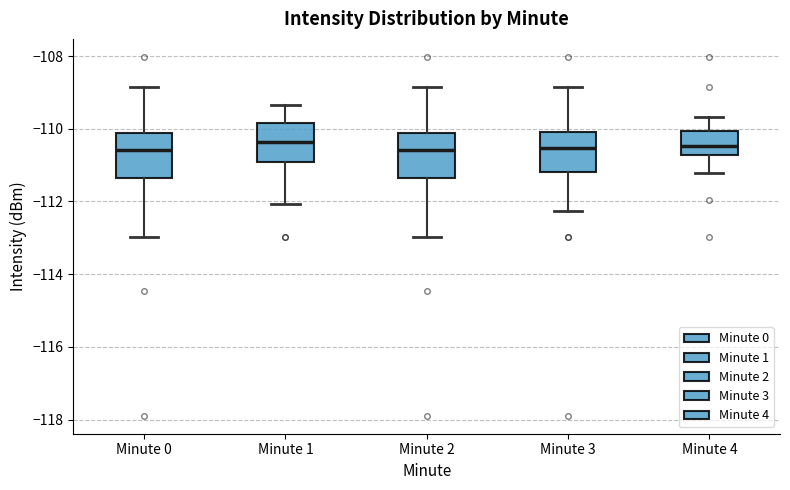

Reading left to right, transcribe this box plot: for each box, give where its median line is, the range the box spans, and where its two whiskers end, as read against the y-axis. The values are not printed on the chart, so give them approximately, as read against the axis.

Minute 0: median -110.6, box -111.4 to -110.2, whiskers -113.0 to -108.8
Minute 1: median -110.4, box -111.0 to -109.8, whiskers -112.0 to -109.4
Minute 2: median -110.6, box -111.4 to -110.2, whiskers -113.0 to -108.8
Minute 3: median -110.6, box -111.2 to -110.0, whiskers -112.2 to -108.8
Minute 4: median -110.4, box -110.8 to -110.0, whiskers -111.2 to -109.6